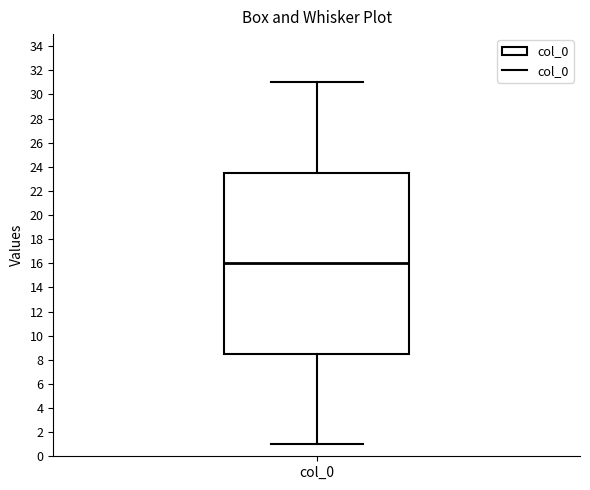

Transcribe this box plot: give where the median line is, the range the box spans, and where the two whiskers end, as read against the y-axis. The values are not printed on the chart, so give them approximately, as read against the axis.

median 16.0, box 8.6 to 23.6, whiskers 1.0 to 31.0